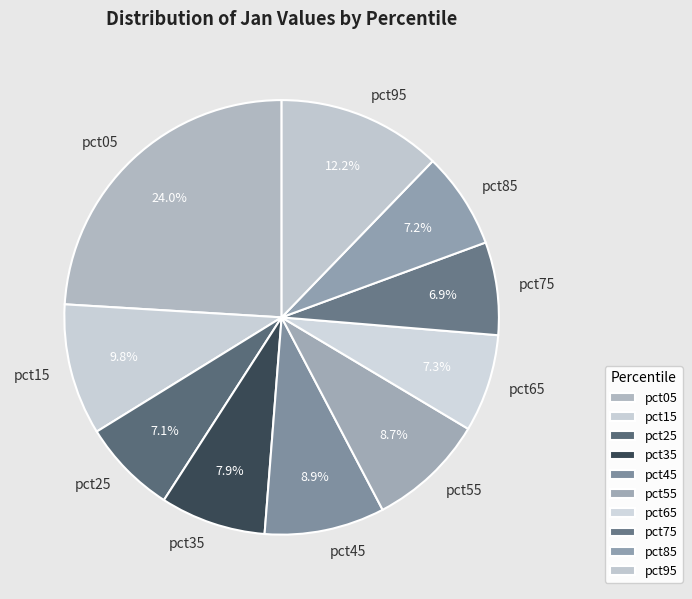

Count the number of slices in the pie.

10